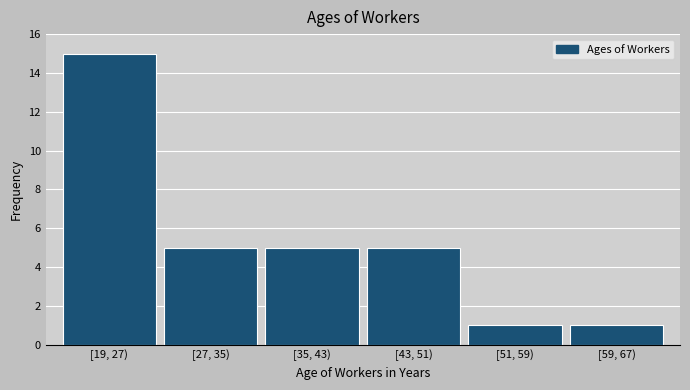

Reading left to right, list all the values displayed in this chart.

[19, 27)=15	[27, 35)=5	[35, 43)=5	[43, 51)=5	[51, 59)=1	[59, 67)=1